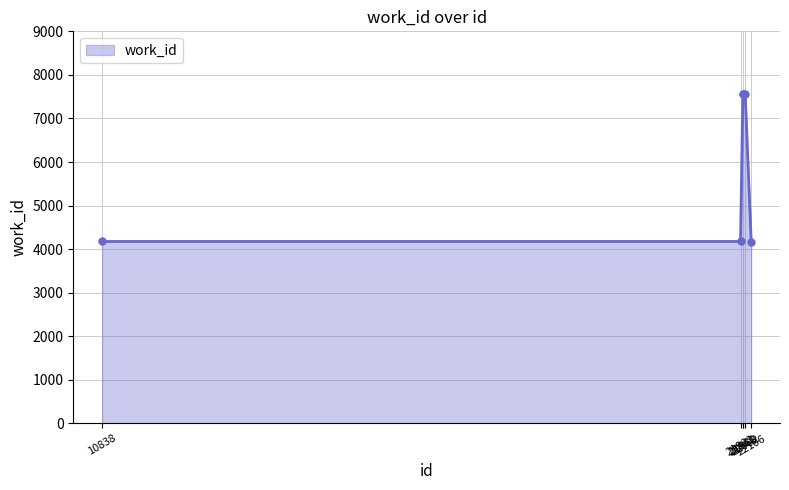

True or false: the data has more than 2 interior local peaks.

False